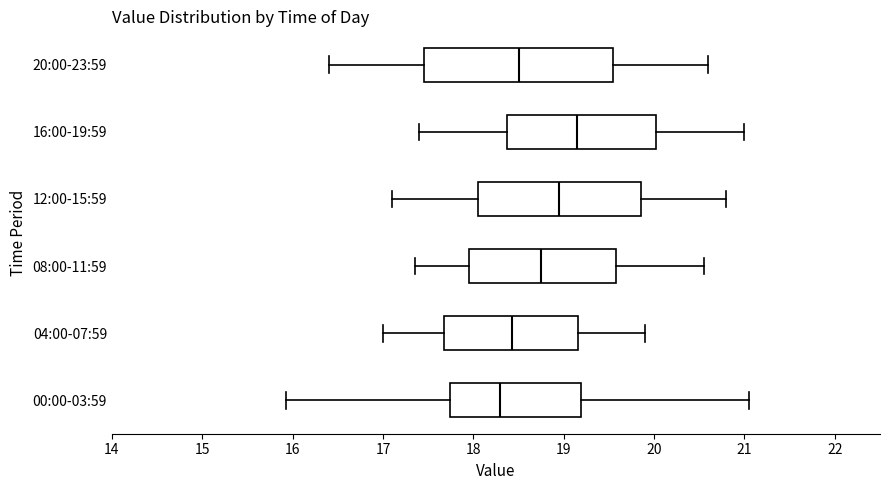

Reading bottom to top, transcribe this box plot: for each box, give where its median line is, the range the box spans, and where its two whiskers end, as read against the x-axis. The values are not printed on the chart, so give them approximately, as read against the axis.

00:00-03:59: median 18.3, box 17.7 to 19.2, whiskers 15.9 to 21.1
04:00-07:59: median 18.4, box 17.7 to 19.2, whiskers 17.0 to 19.9
08:00-11:59: median 18.8, box 18.0 to 19.6, whiskers 17.4 to 20.6
12:00-15:59: median 19.0, box 18.1 to 19.9, whiskers 17.1 to 20.8
16:00-19:59: median 19.2, box 18.4 to 20.0, whiskers 17.4 to 21.0
20:00-23:59: median 18.5, box 17.5 to 19.6, whiskers 16.4 to 20.6